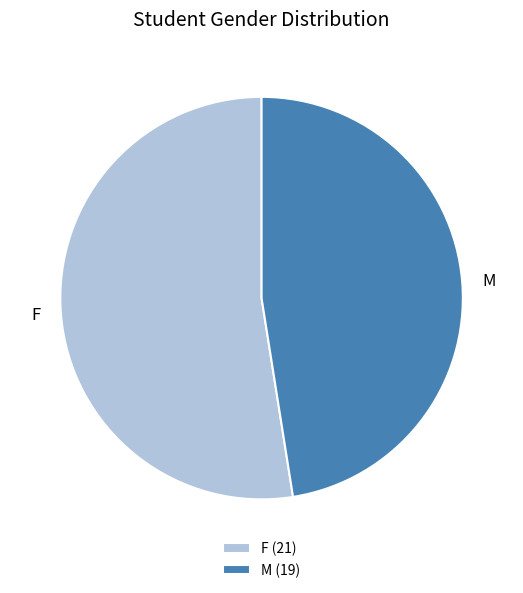

Which slice is the largest?

F